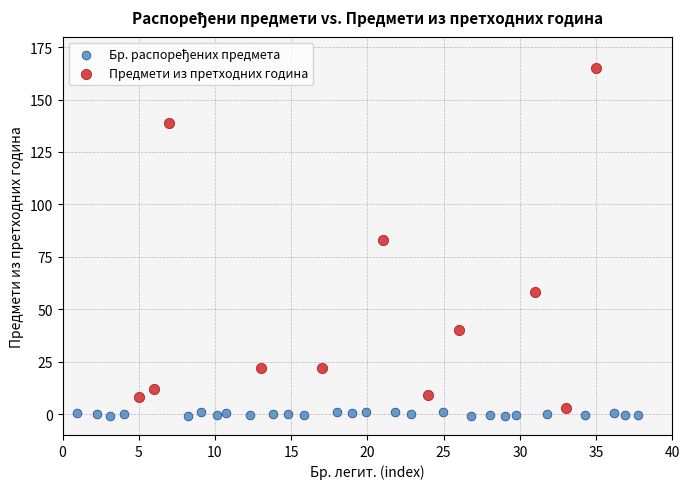

Which series contains the highest Y value?

Предмети из претходних година